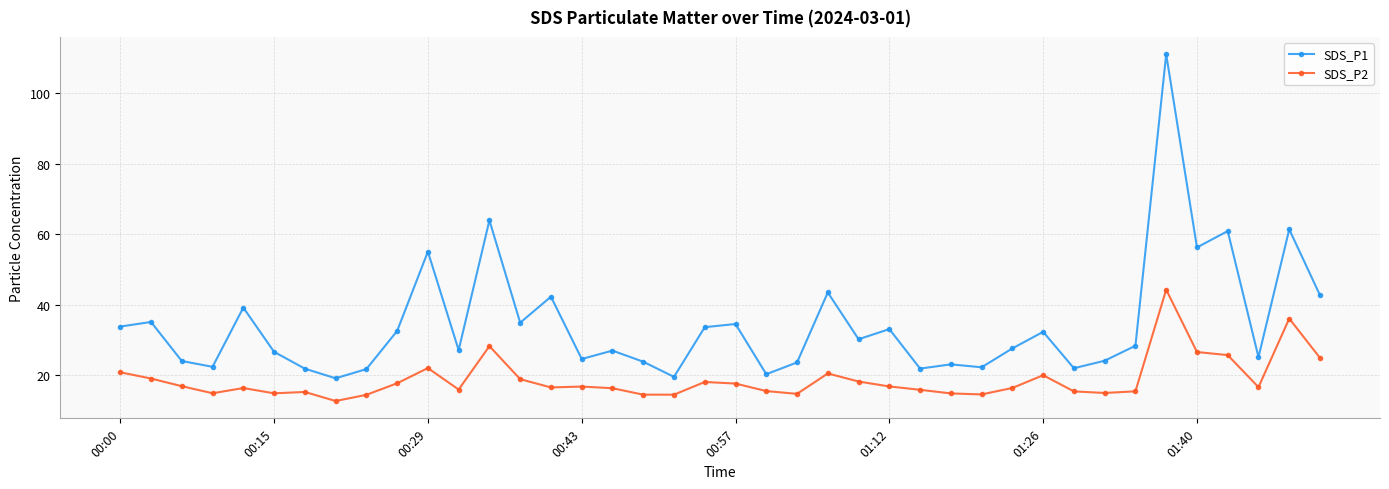

How many data points does each series have?

40